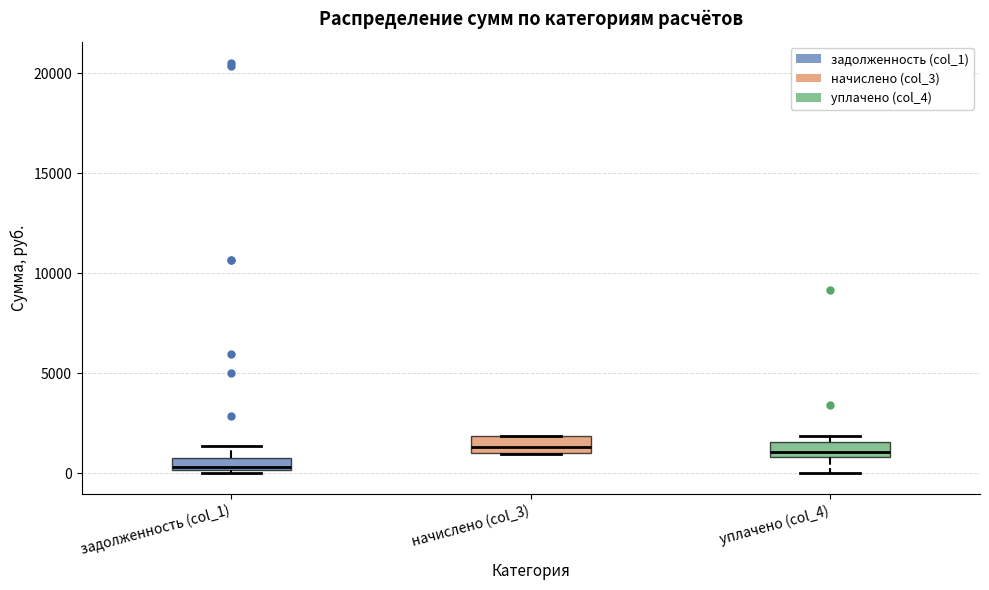

Where does the median line of the box for начислено (col_3) sit on the y-axis? The values are not printed on the chart, so give them approximately, as read against the axis.

1500